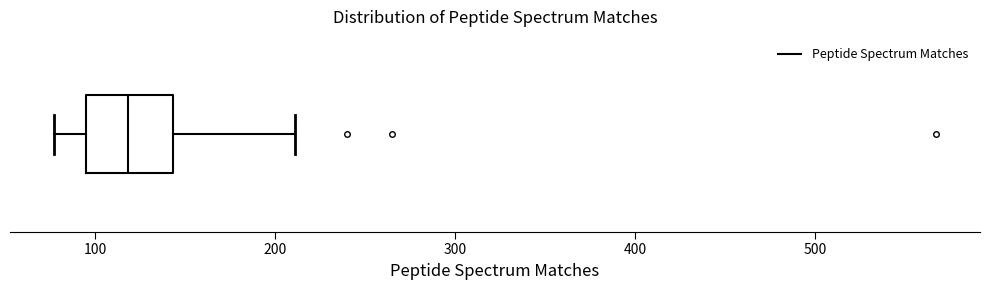

Transcribe this box plot: give where the median line is, the range the box spans, and where the two whiskers end, as read against the x-axis. The values are not printed on the chart, so give them approximately, as read against the axis.

median 120, box 100 to 140, whiskers 80 to 210